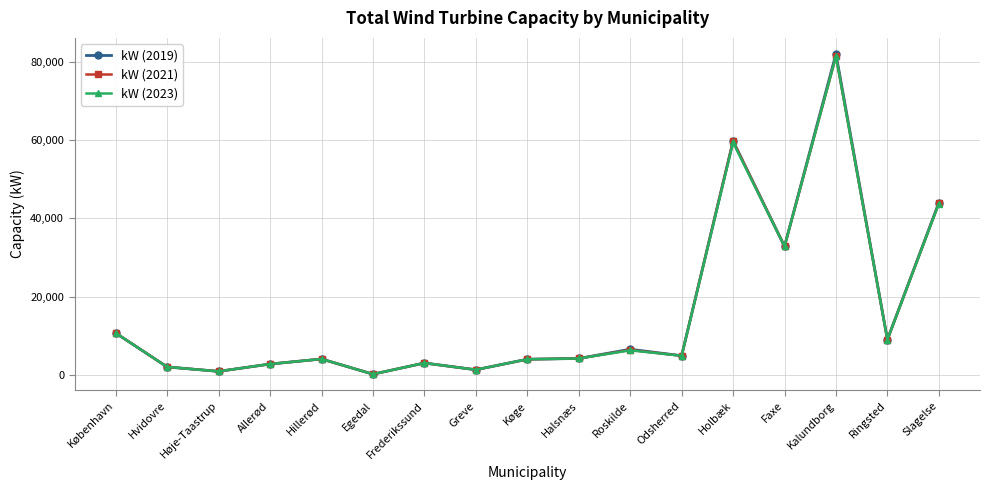

True or false: kW (2019) has more than 2 interior local peaks.

True